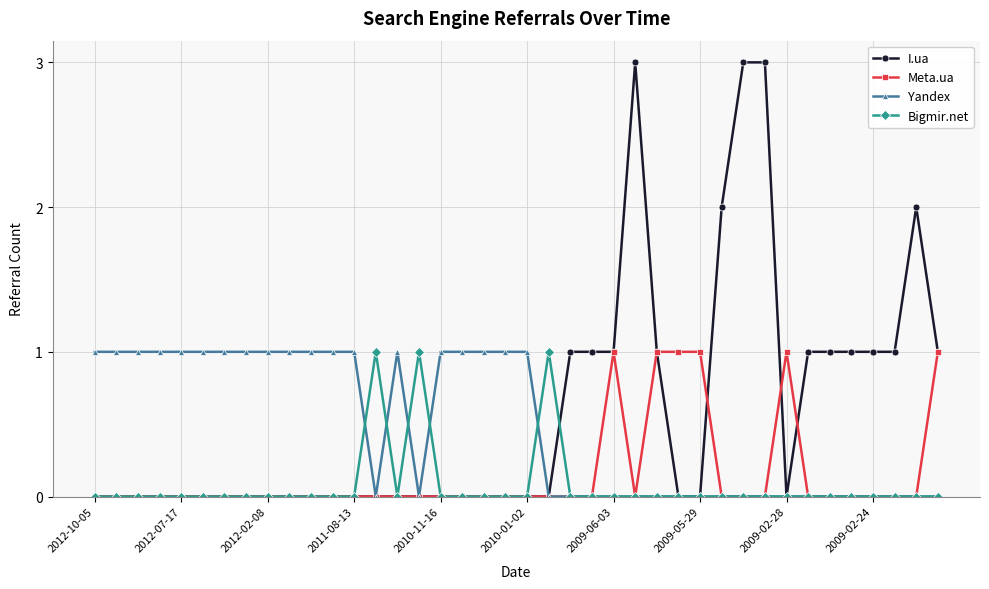

Reading left to right, transcribe all the data shown in this chart.

I.ua: 0	0	0	0	0	0	0	0	0	0	0	0	0	0	0	0	0	0	0	0	0	0	1	1	1	3	1	0	0	2	3	3	0	1	1	1	1	1	2	1
Meta.ua: 0	0	0	0	0	0	0	0	0	0	0	0	0	0	0	0	0	0	0	0	0	0	0	0	1	0	1	1	1	0	0	0	1	0	0	0	0	0	0	1
Yandex: 1	1	1	1	1	1	1	1	1	1	1	1	1	0	1	0	1	1	1	1	1	0	0	0	0	0	0	0	0	0	0	0	0	0	0	0	0	0	0	0
Bigmir.net: 0	0	0	0	0	0	0	0	0	0	0	0	0	1	0	1	0	0	0	0	0	1	0	0	0	0	0	0	0	0	0	0	0	0	0	0	0	0	0	0